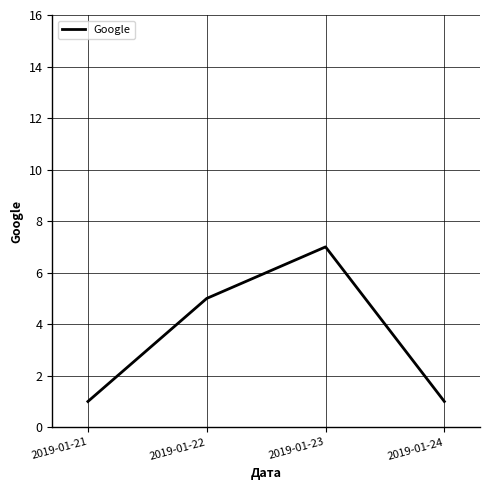

Which has a higher value, 2019-01-21 or 2019-01-22?

2019-01-22